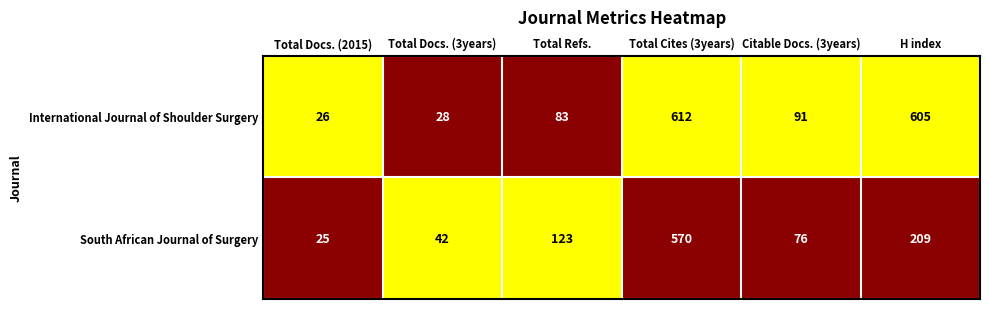

What is the total value across all series at Total Docs. (2015)?

51